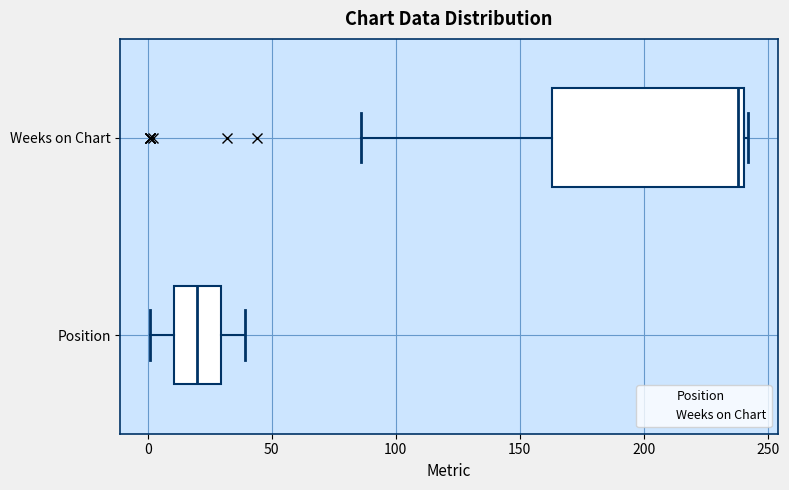

Where does the left whisker of the box for Weeks on Chart end on the x-axis? The values are not printed on the chart, so give them approximately, as read against the axis.

85